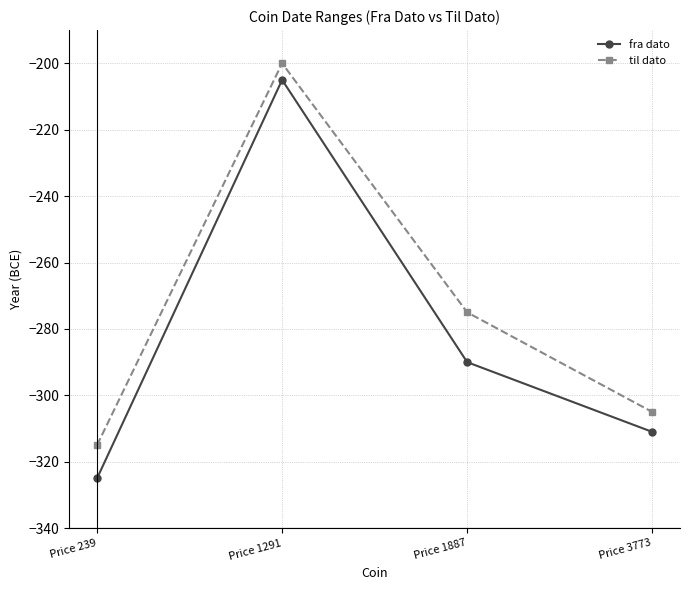

What is the greatest value displayed?

-200